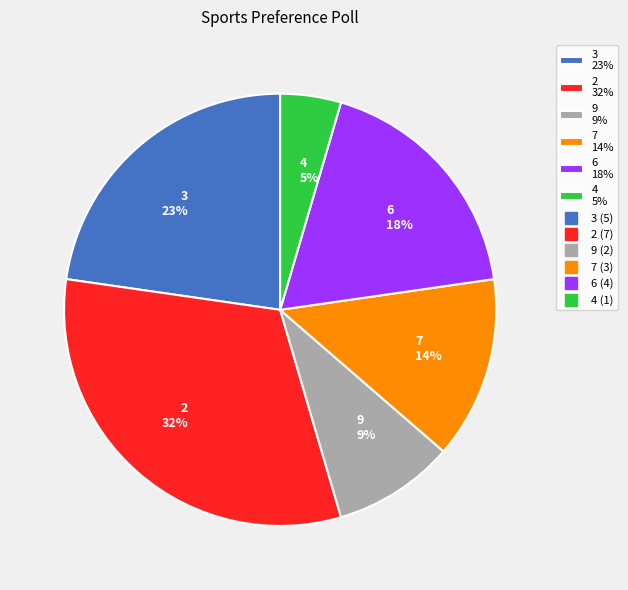

To the nearest percent, what portion does 3 23% represent?

23%